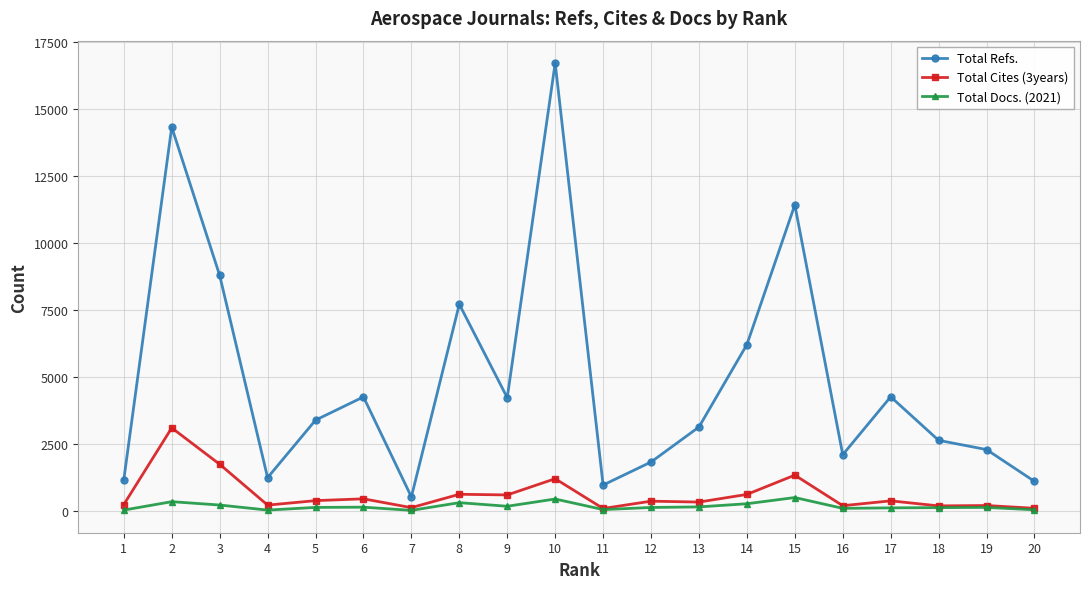

The value of Total Refs. at 12 is 1821. True or false?

True